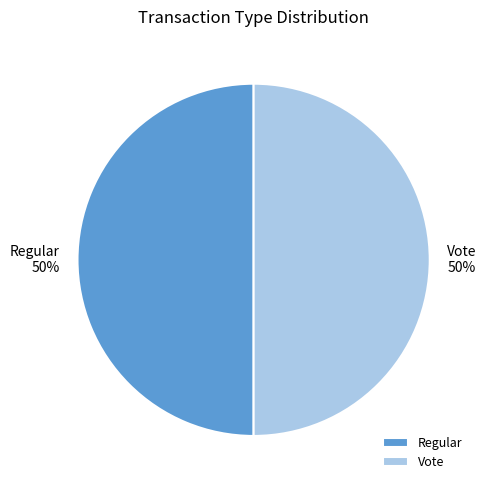

To the nearest percent, what portion does Vote represent?

50%